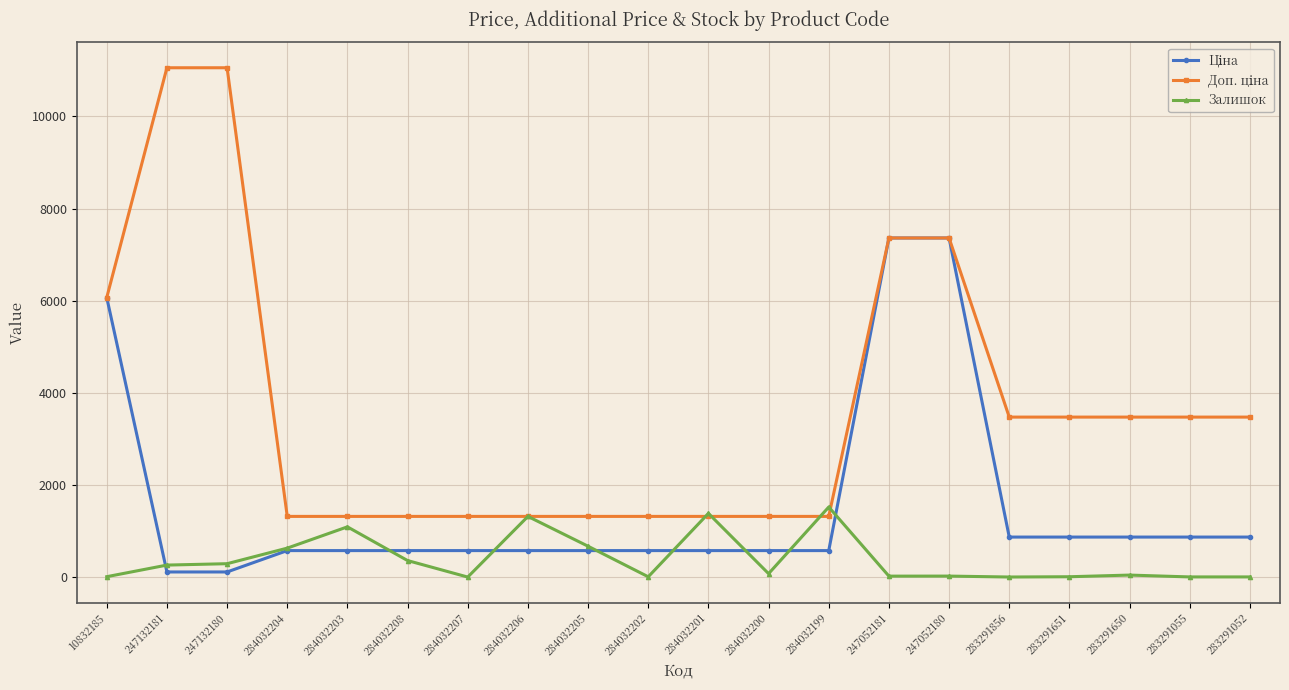

At how many categories does at least one series exceed 6909?

4